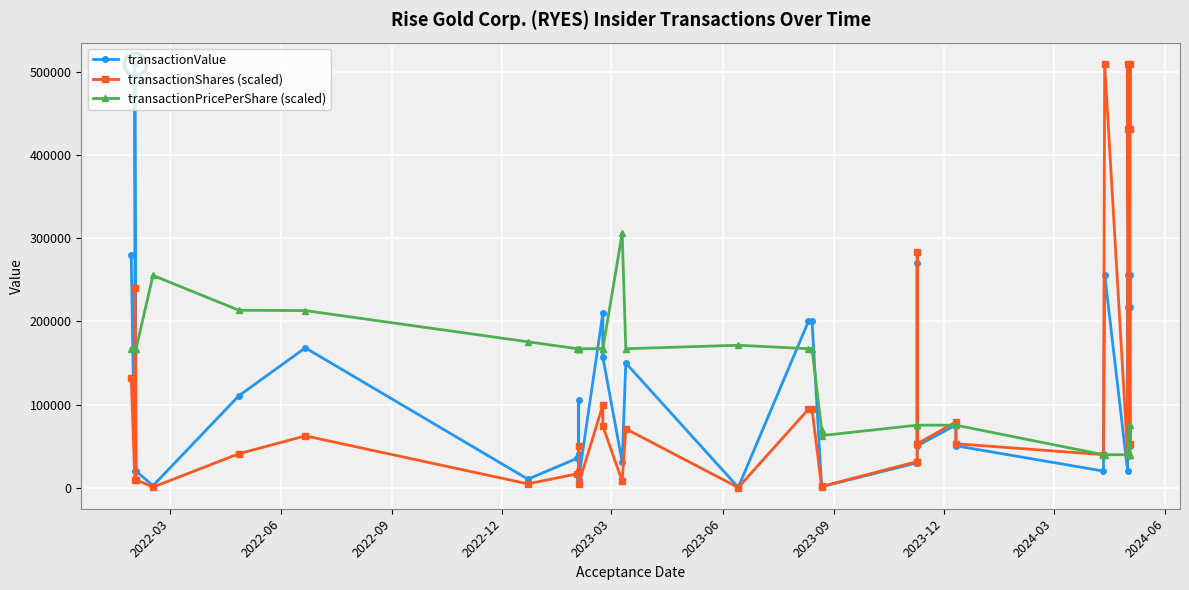

At 2024-06, list the series in order from largest to smallest.

transactionPricePerShare (scaled), transactionValue, transactionShares (scaled)